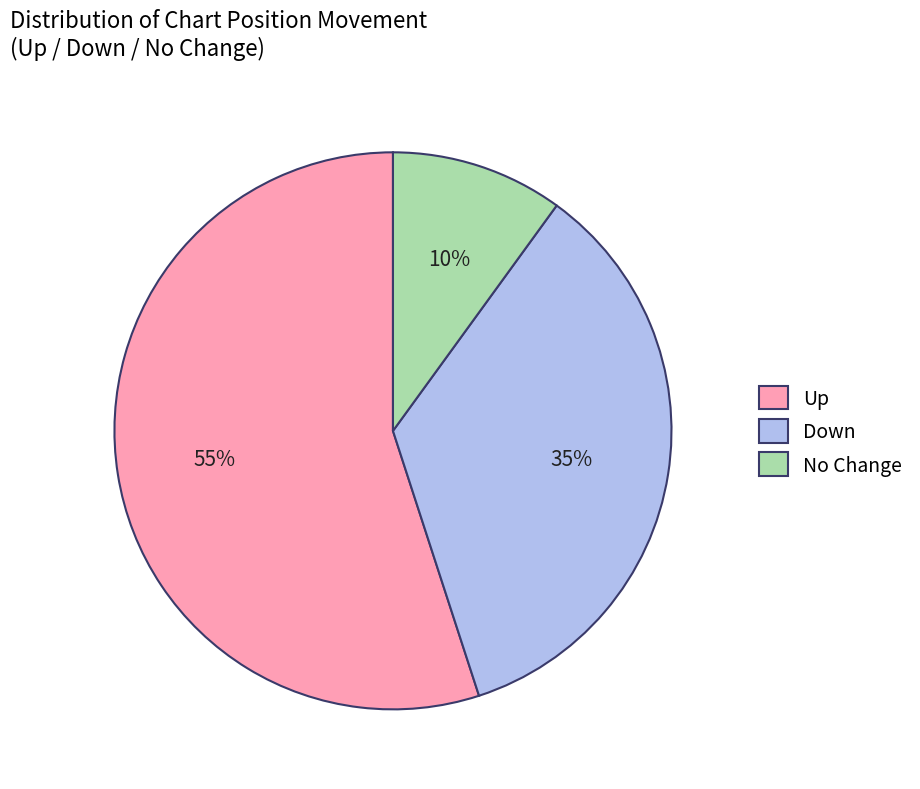

Rank the categories by value from lowest to highest.

No Change, Down, Up